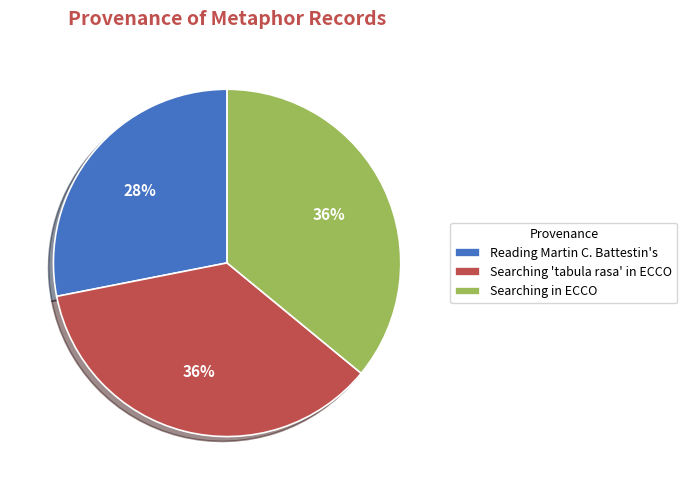

Do Searching 'tabula rasa' in ECCO and Searching in ECCO together represent more than half of the pie?

Yes